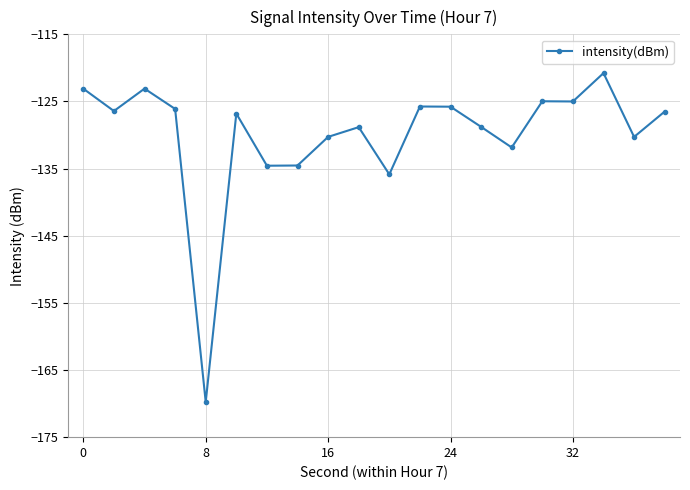

What is the average value?

-130.0